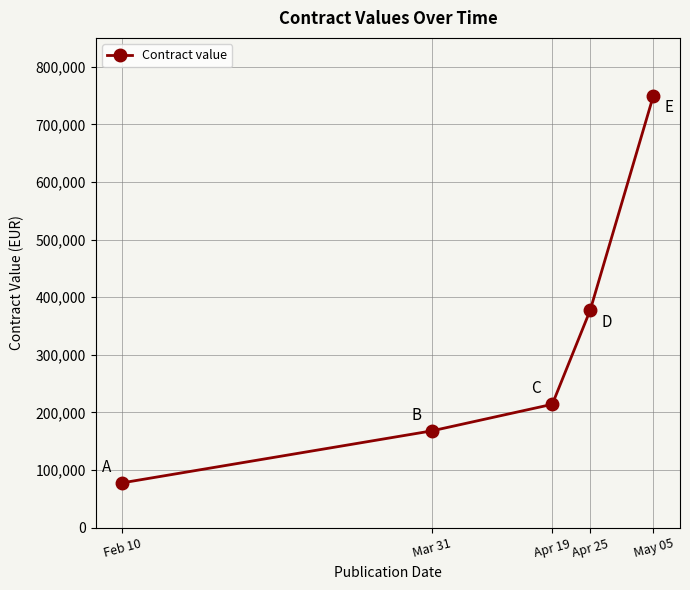

Which category has the highest value across all series?

May 05